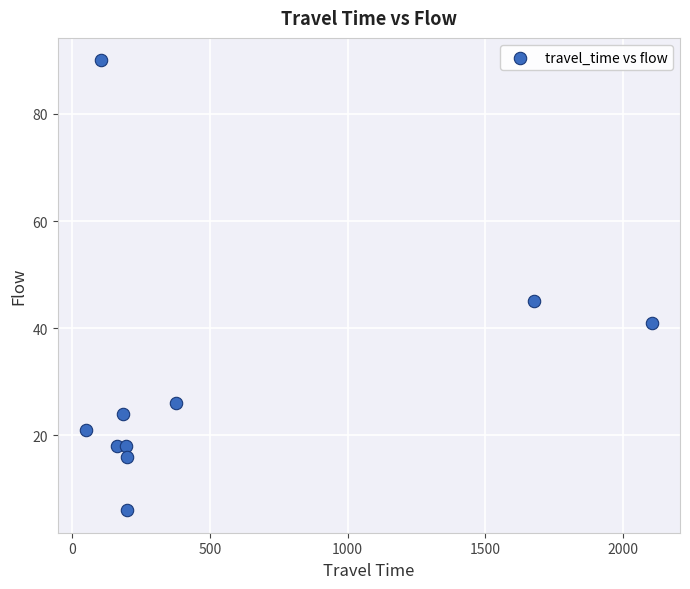

What Y value in the scatter plot is closest to 48?

45